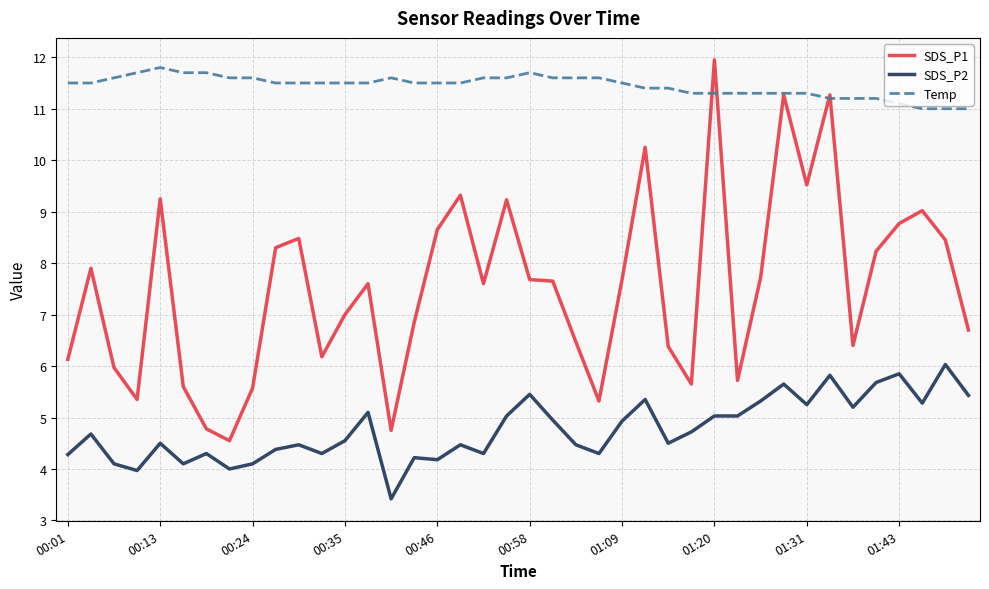

True or false: SDS_P2 and SDS_P1 intersect in this chart.

False